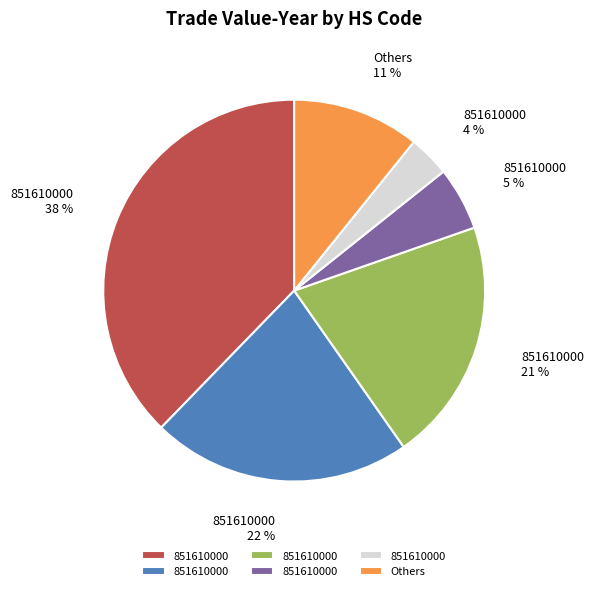

Is there any slice that represents more than half of the pie?

No